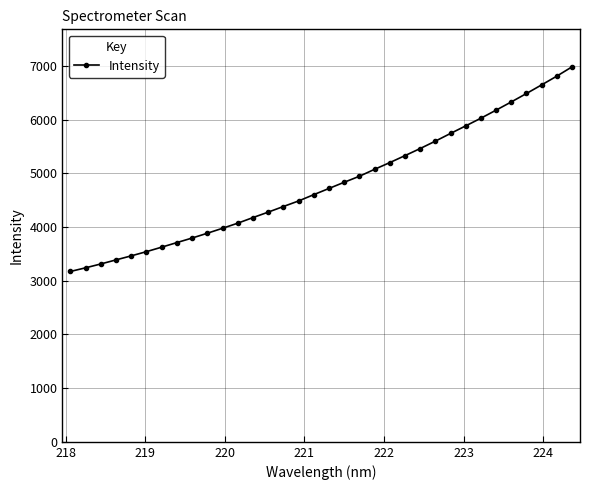

What is the maximum value shown in the chart?

6983.1